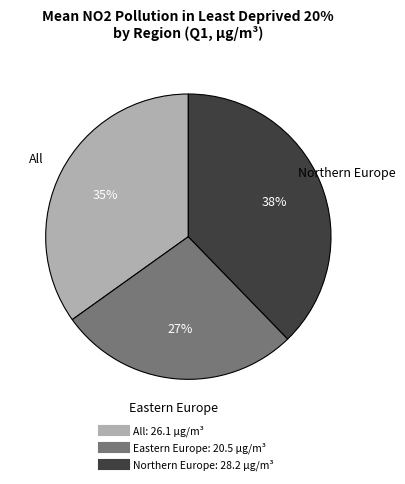

To the nearest percent, what is the average slice percentage?

33%